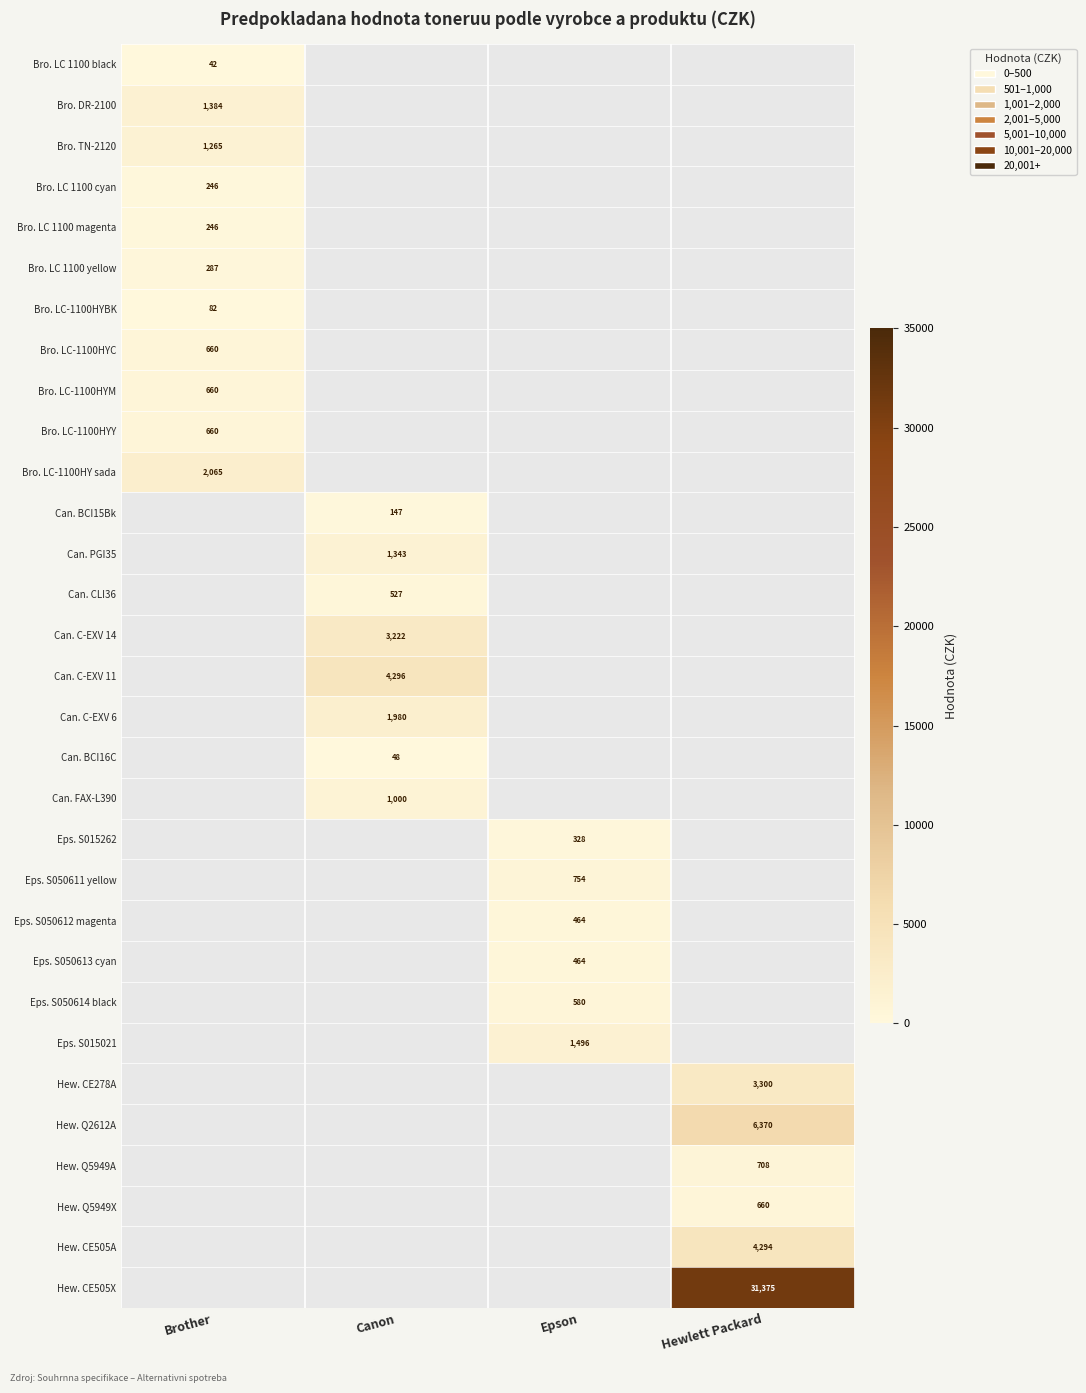

The Eps. S050612 magenta series shows 464 at Epson. True or false?

True